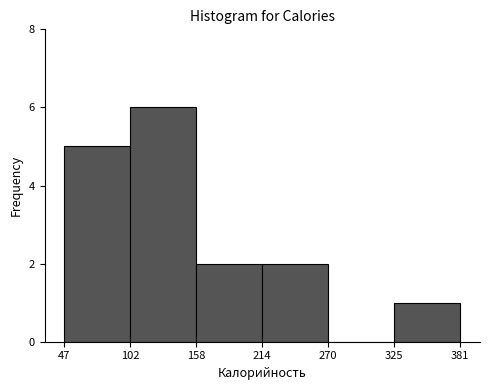

How tall is the bar that spans 214 to 270 on the x-axis? The values are not printed on the chart, so give them approximately, as read against the axis.

2